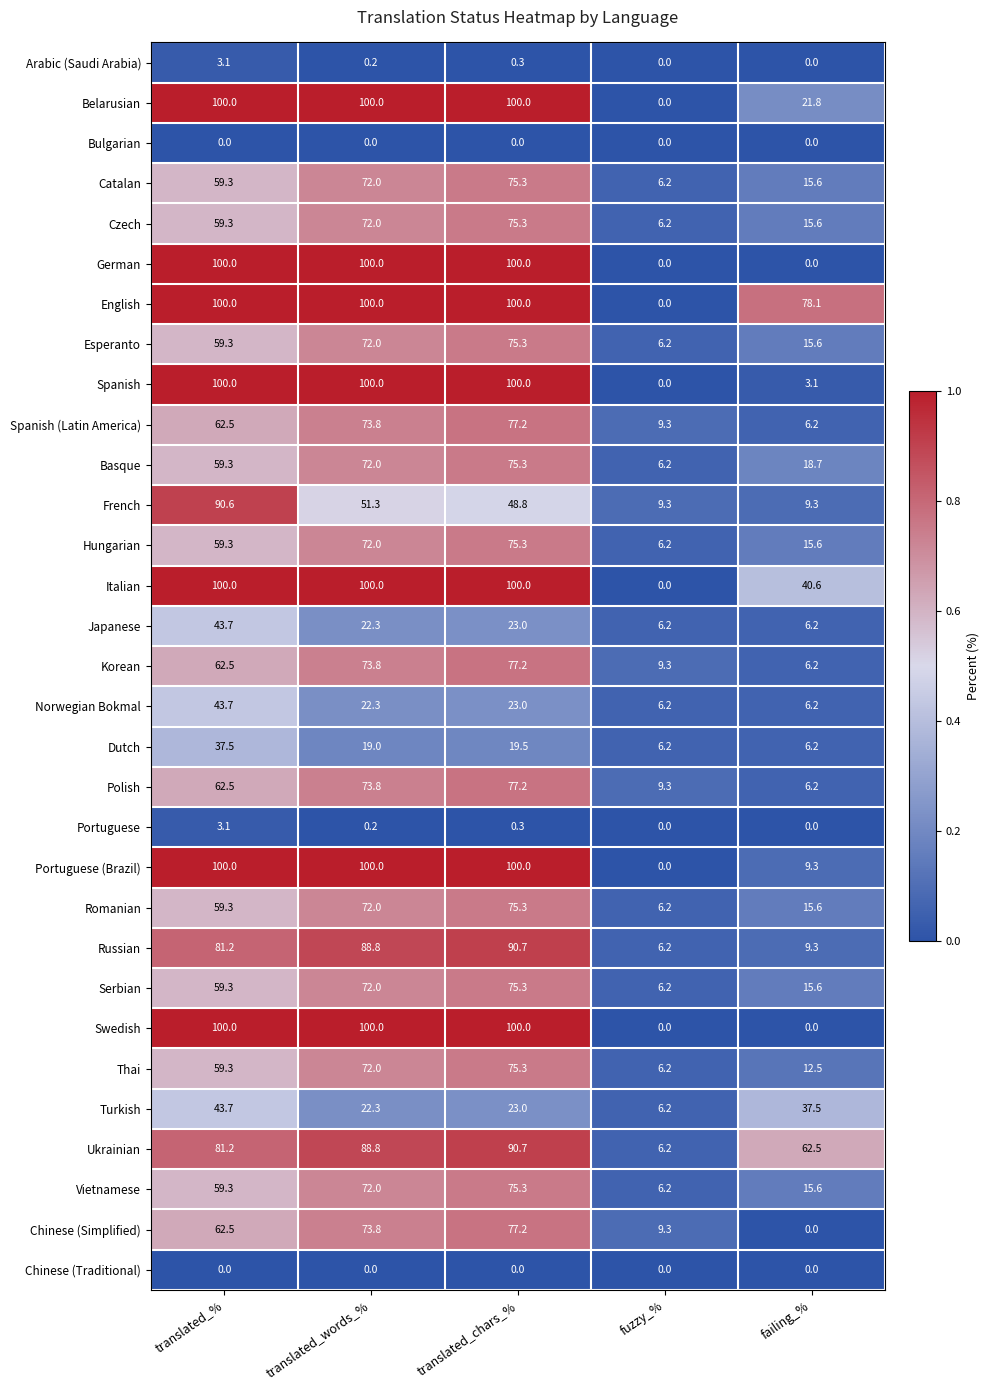

How many data points does each series have?

5